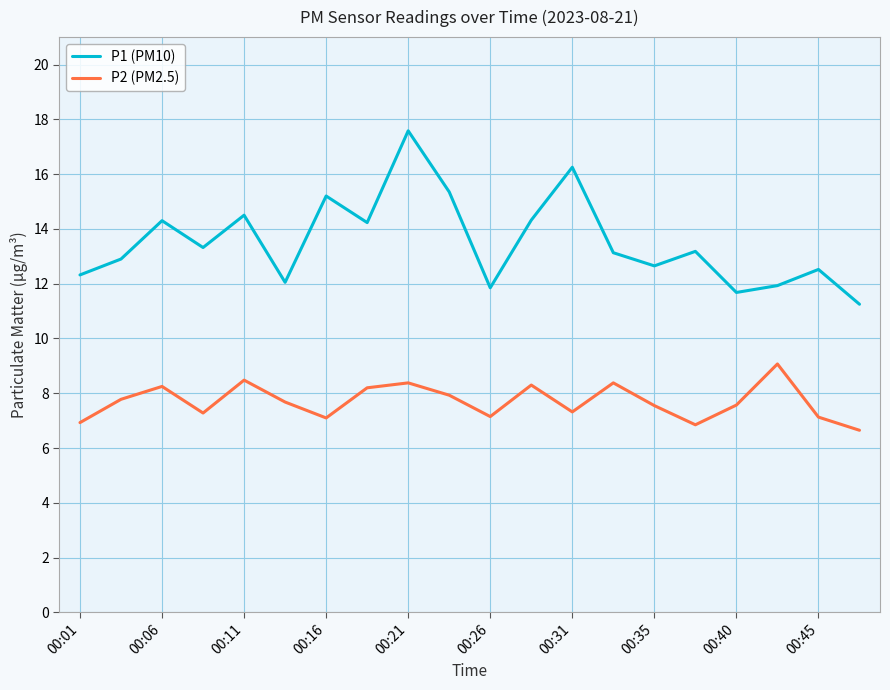

What is the average value of the P1 (PM10) series?

13.5